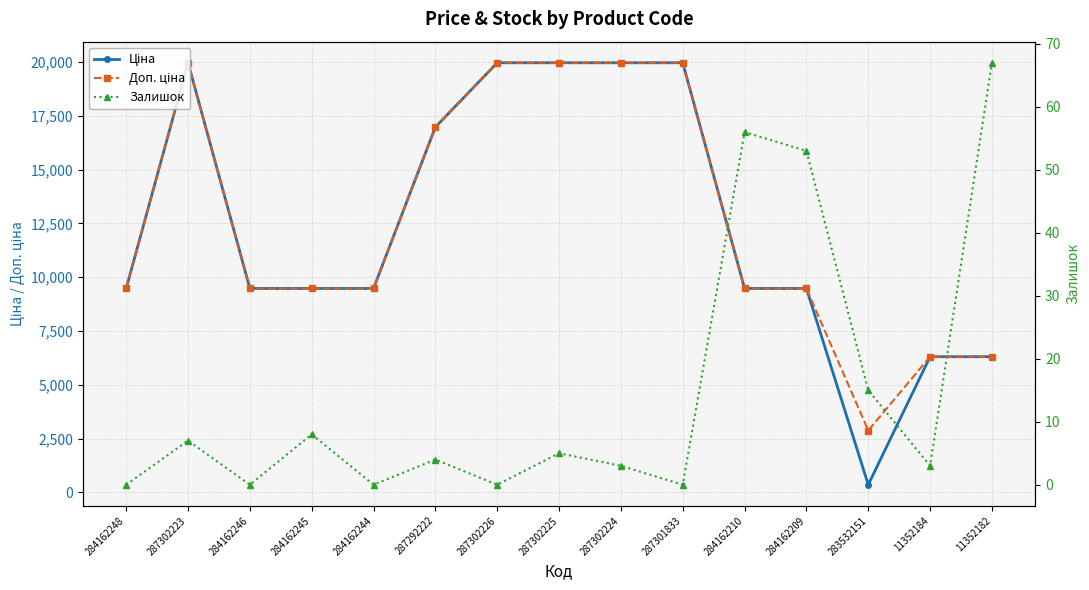

How many lines are shown in the chart?

3